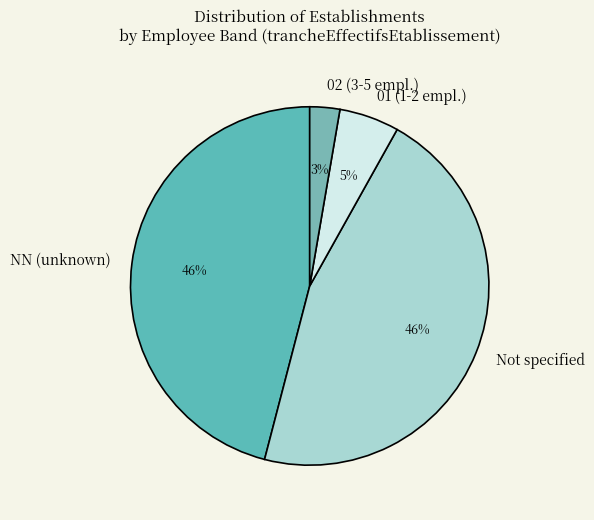

Is it true that NN (unknown) is 60% of the pie?

False